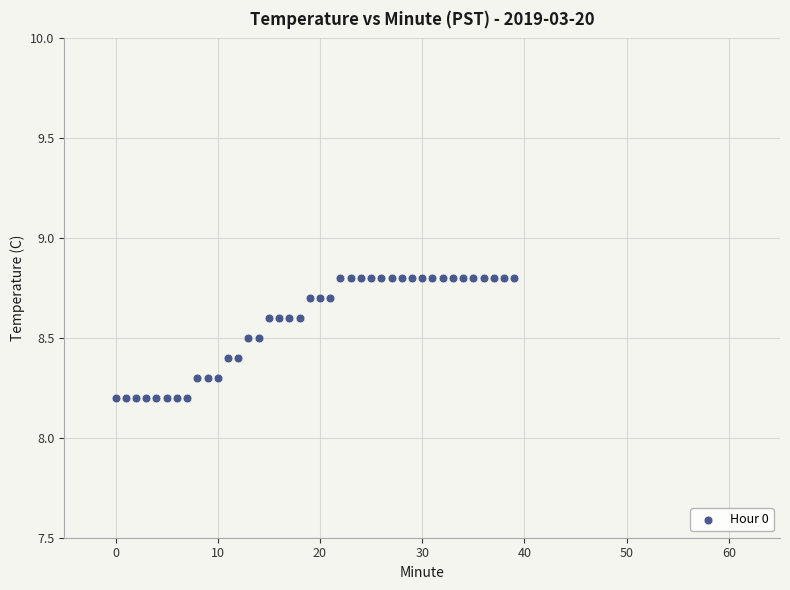

What is the range of Y values (max minus min)?

0.6